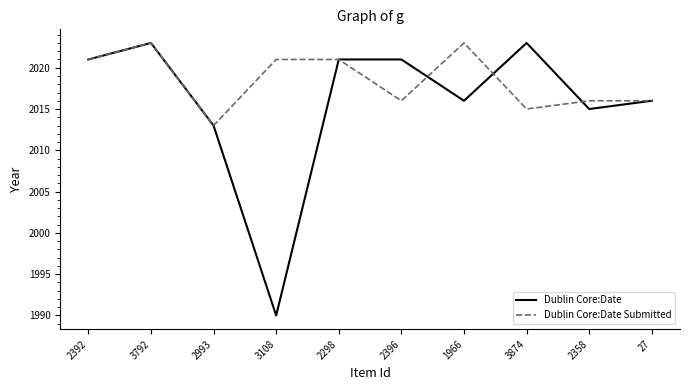

In Dublin Core:Date, how many points are lower than both neighbors (excluding endpoints)?

3